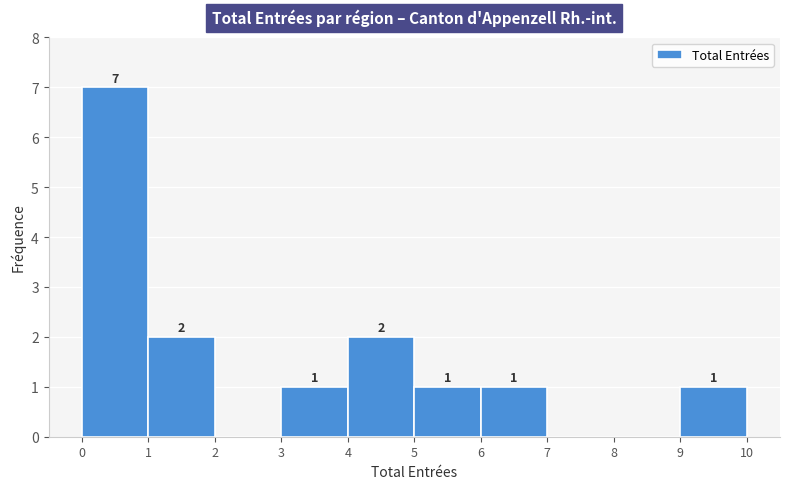

Over which range of the x-axis is the bar tallest?

0 to 1